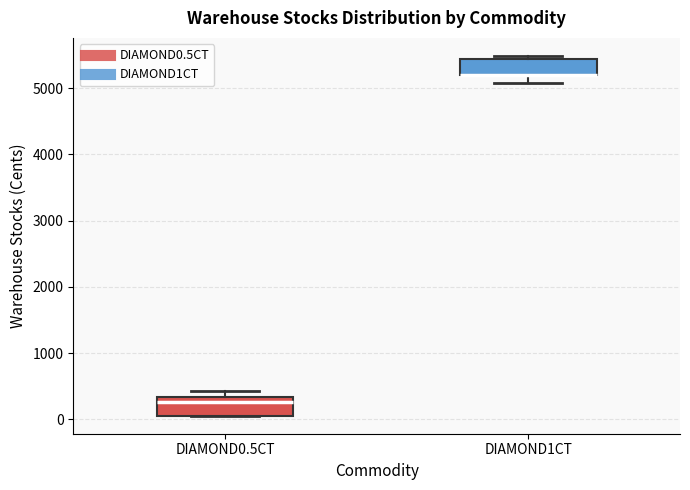

Reading left to right, transcribe this box plot: for each box, give where its median line is, the range the box spans, and where its two whiskers end, as read against the y-axis. The values are not printed on the chart, so give them approximately, as read against the axis.

DIAMOND0.5CT: median 300 (just below the box's upper edge), box 100 to 300, whiskers 100 to 400
DIAMOND1CT: median 5200 (drawn on the box's lower edge), box 5200 to 5400, whiskers 5100 to 5500